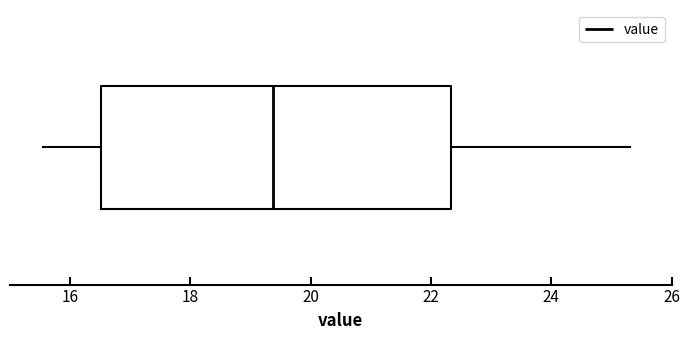

Where does the left whisker of the box end on the x-axis? The values are not printed on the chart, so give them approximately, as read against the axis.

15.6